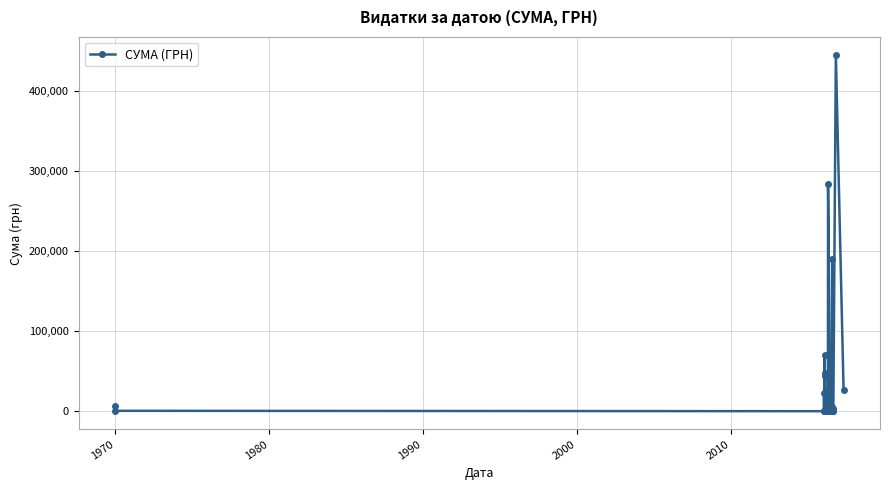

What is the sum of all values?

1209063.6